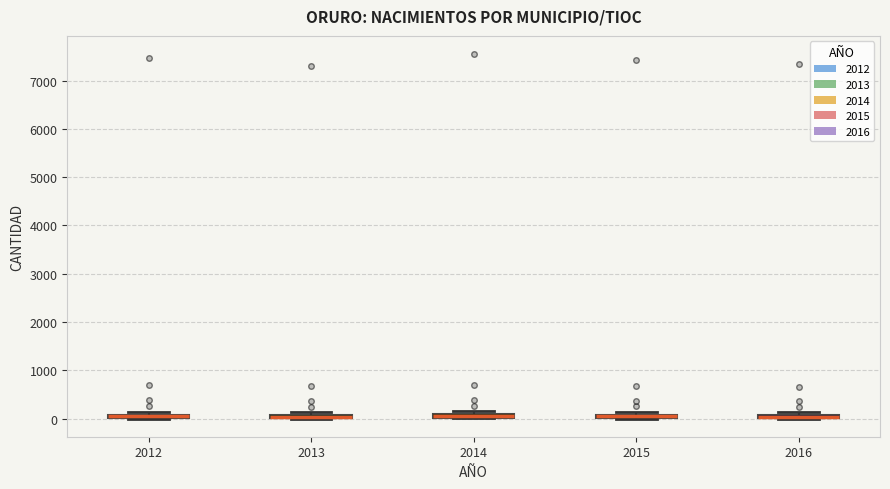

Where is the lower edge of the box at x = 2013 on the y-axis? The values are not printed on the chart, so give them approximately, as read against the axis.

0